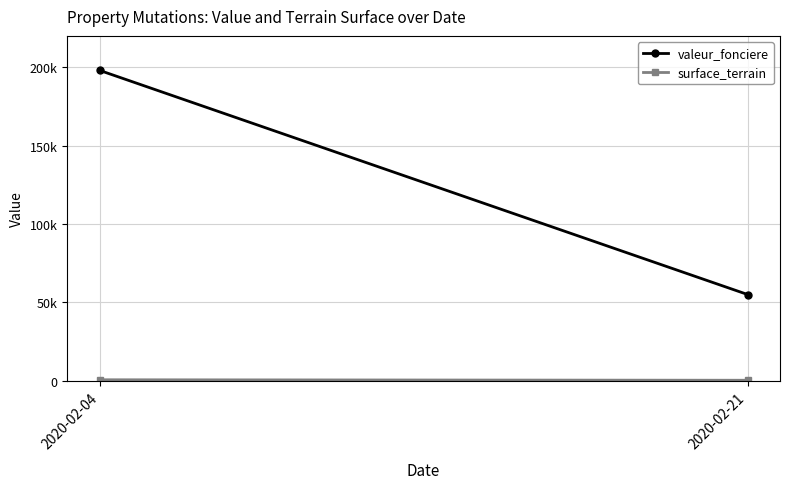

True or false: valeur_fonciere has a value of 198000.0 at 2020-02-04.

True